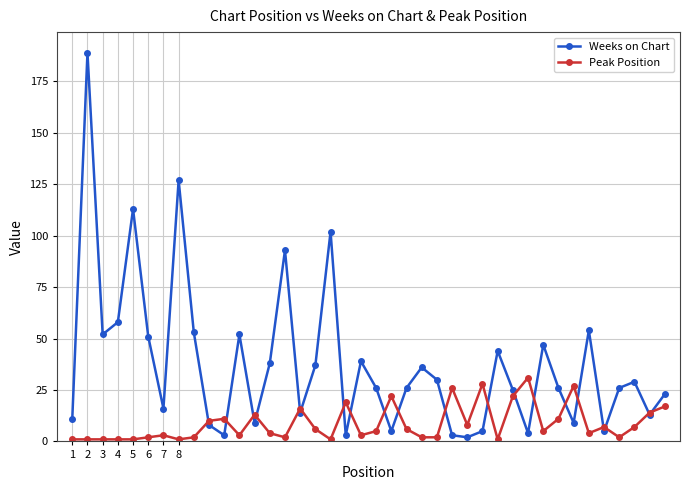

Reading left to right, transcribe all the data shown in this chart.

Weeks on Chart: 11	189	52	58	113	51	16	127	53	8	3	52	9	38	93	14	37	102	3	39	26	5	26	36	30	3	2	5	44	25	4	47	26	9	54	5	26	29	13	23
Peak Position: 1	1	1	1	1	2	3	1	2	10	11	3	13	4	2	16	6	1	19	3	5	22	6	2	2	26	8	28	1	22	31	5	11	27	4	7	2	7	14	17